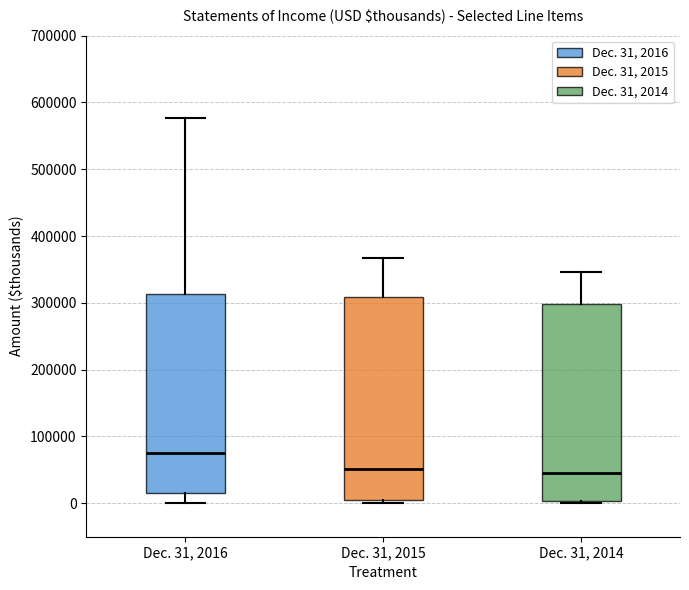

Reading left to right, read every box against the y-axis: the position of its median line, the range the box covers, and the ends of its whiskers. The values are not printed on the chart, so give them approximately, as read against the axis.

Dec. 31, 2016: median 70000, box 20000 to 310000, whiskers 0 to 580000
Dec. 31, 2015: median 50000, box 10000 to 310000, whiskers 0 to 370000
Dec. 31, 2014: median 40000, box 0 to 300000, whiskers 0 (just below the box's lower edge) to 350000